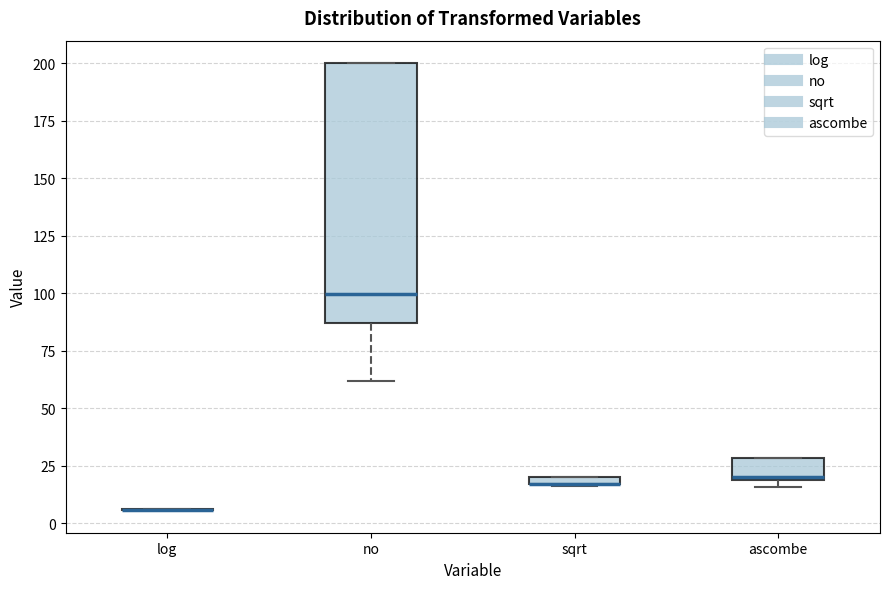

Which box is the tallest, from its lower edge to its upper edge?

no